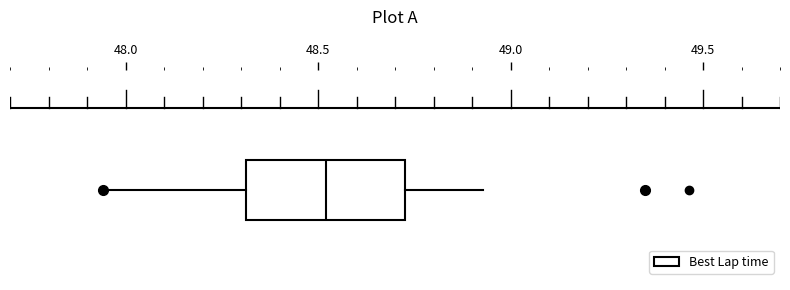

Where does the left whisker of the box end on the x-axis? The values are not printed on the chart, so give them approximately, as read against the axis.

47.95